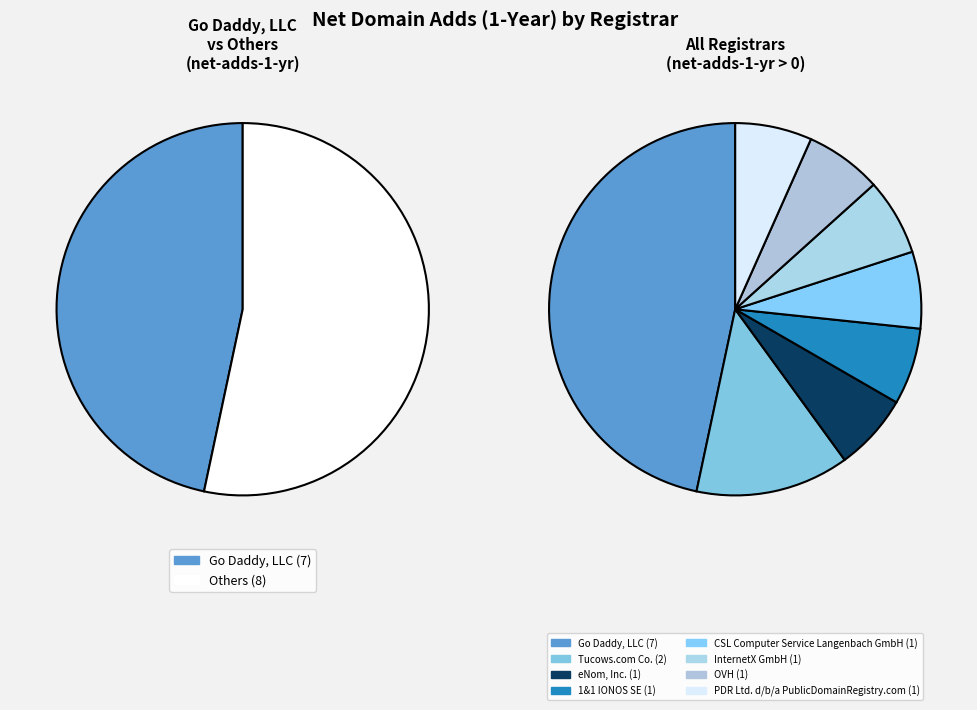

To the nearest percent, what portion does PDR Ltd. d/b/a PublicDomainRegistry.com represent?

7%